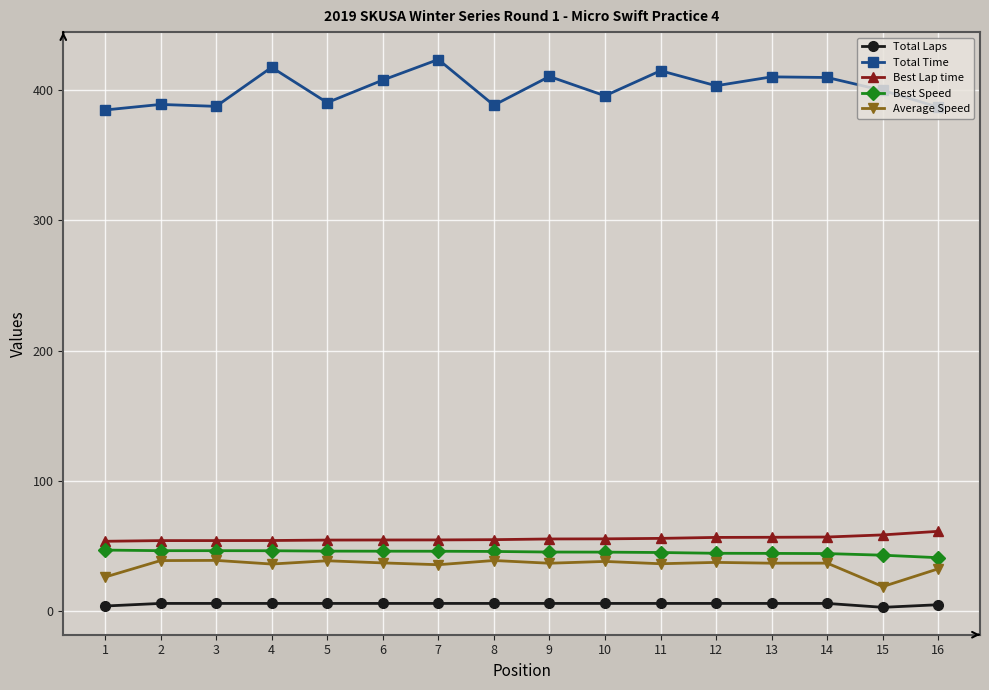

What is the minimum value for Total Time?

384.7